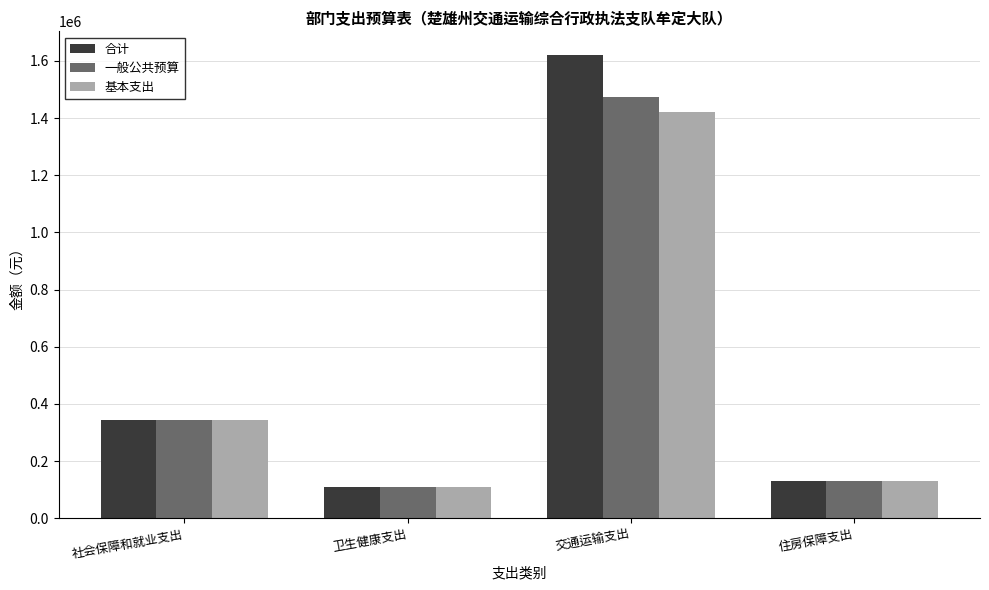

What are all the series names shown in the legend?

合计, 一般公共预算, 基本支出